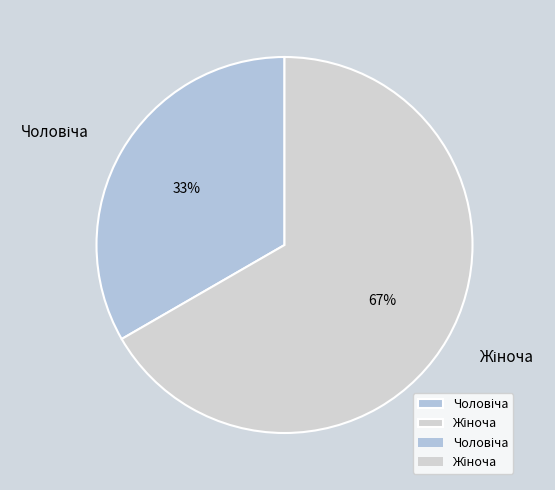

Is there a majority slice in this chart?

Yes